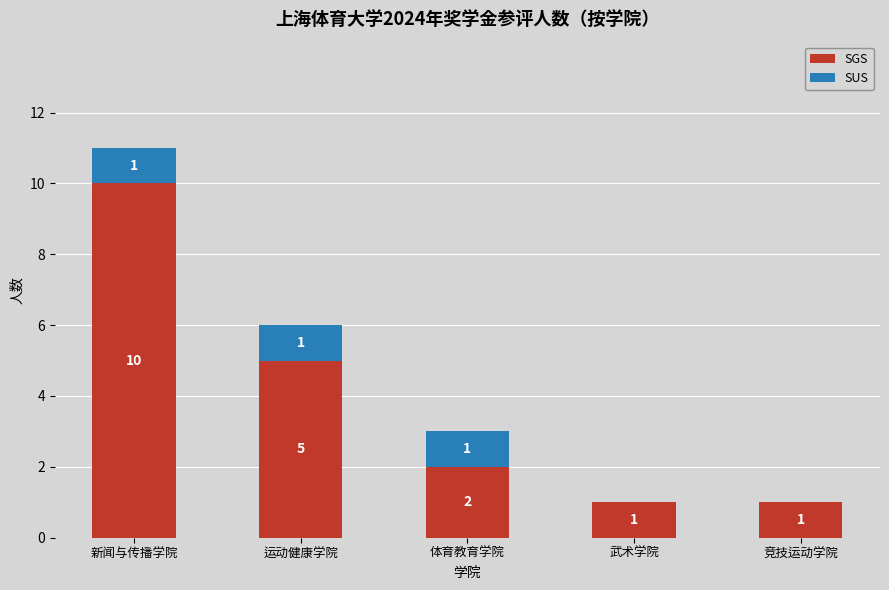

Reading left to right, transcribe the values for SGS.

新闻与传播学院=10	运动健康学院=5	体育教育学院=2	武术学院=1	竞技运动学院=1